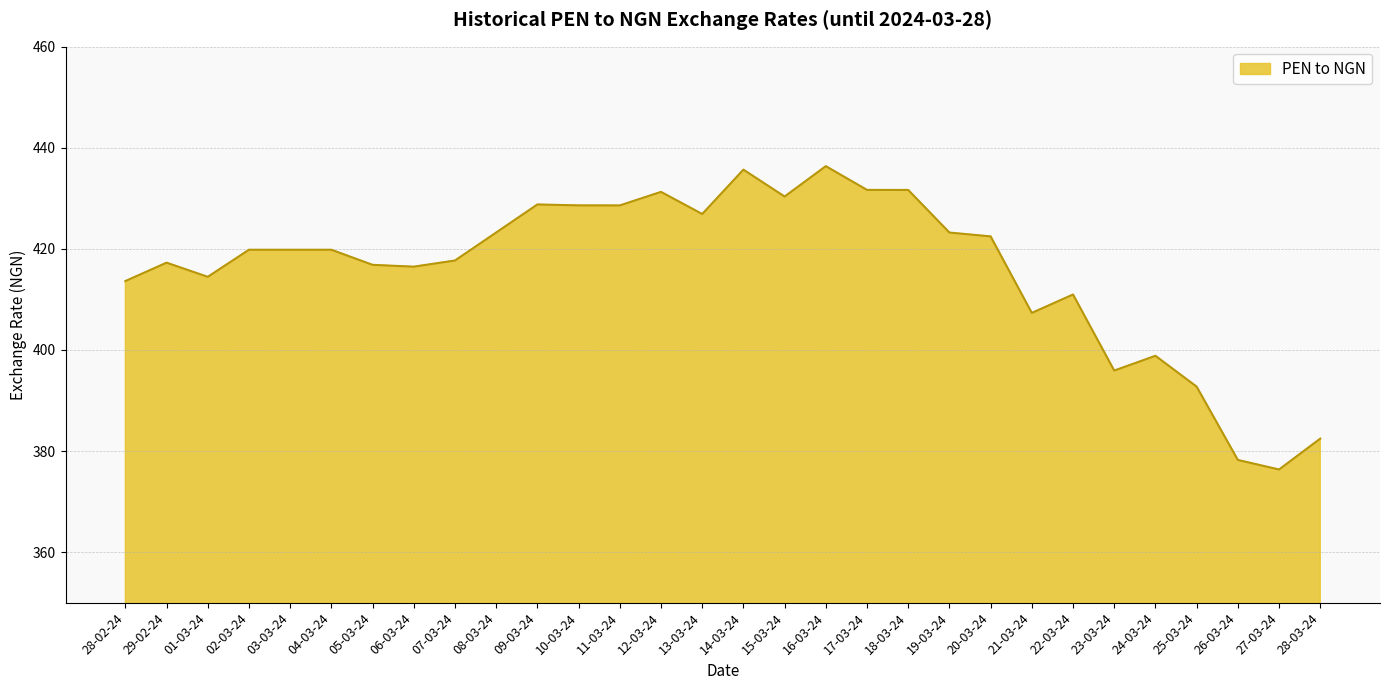

What is the average value?

415.9